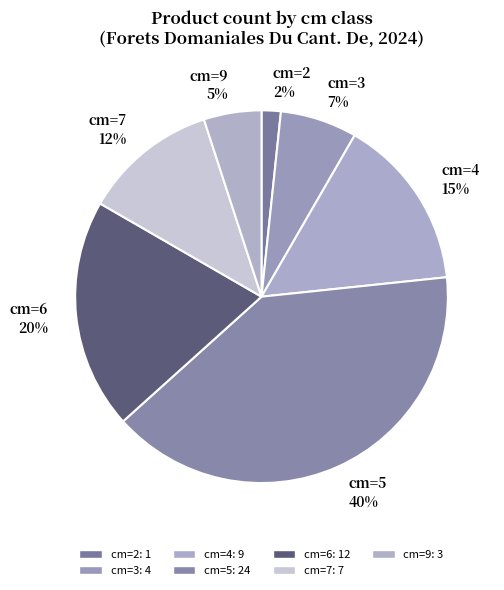

Between cm=9 and cm=4, which is larger?

cm=4